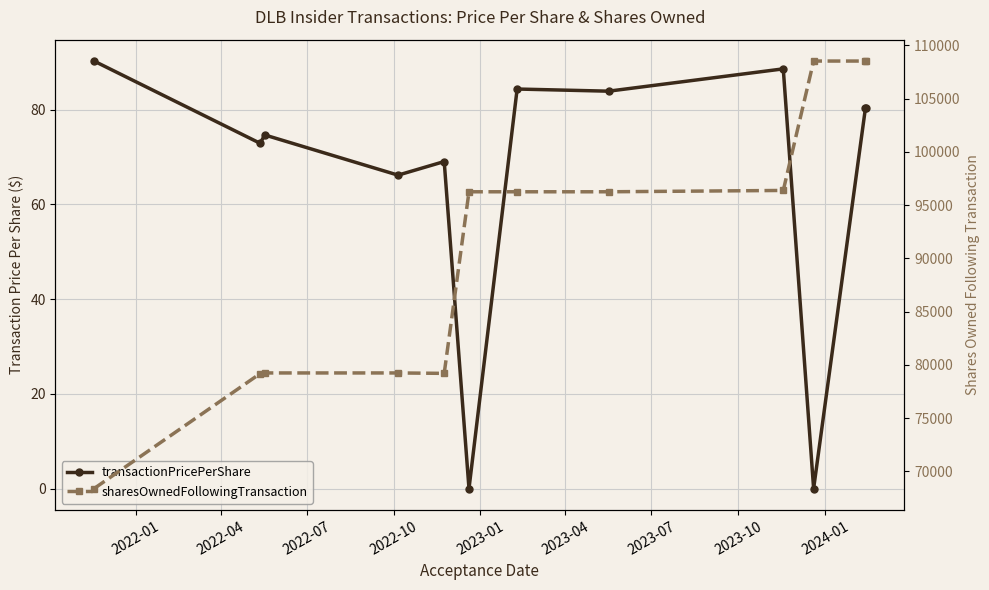

What is the sum of the transactionPricePerShare values at 2023-07 and 2022-07?

159.0